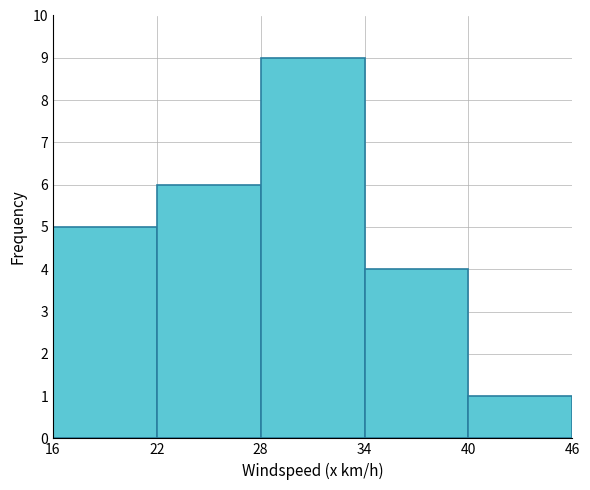

Which range on the x-axis has the tallest bar?

28 to 34